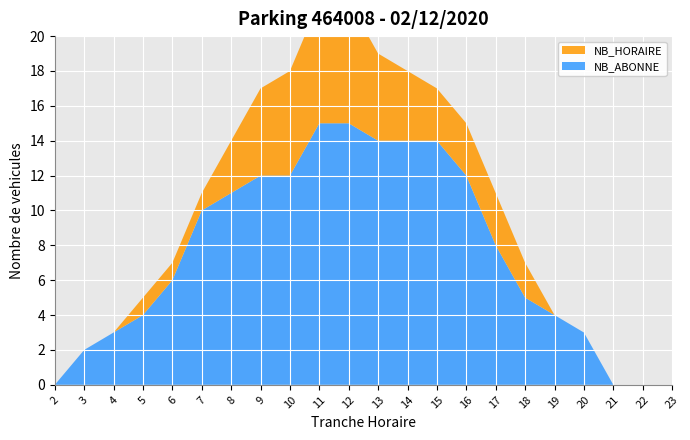

Reading right to left, extract all data points from this chart.

NB_ABONNE: 23=0	22=0	21=0	20=3	19=4	18=5	17=8	16=12	15=14	14=14	13=14	12=15	11=15	10=12	9=12	8=11	7=10	6=6	5=4	4=3	3=2	2=0
NB_HORAIRE: 23=0	22=0	21=0	20=0	19=0	18=2	17=3	16=3	15=3	14=4	13=5	12=7	11=7	10=6	9=5	8=3	7=1	6=1	5=1	4=0	3=0	2=0